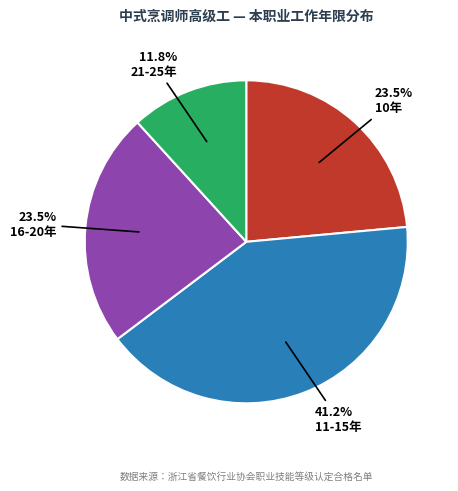

Between 16-20年 and 11-15年, which is larger?

11-15年